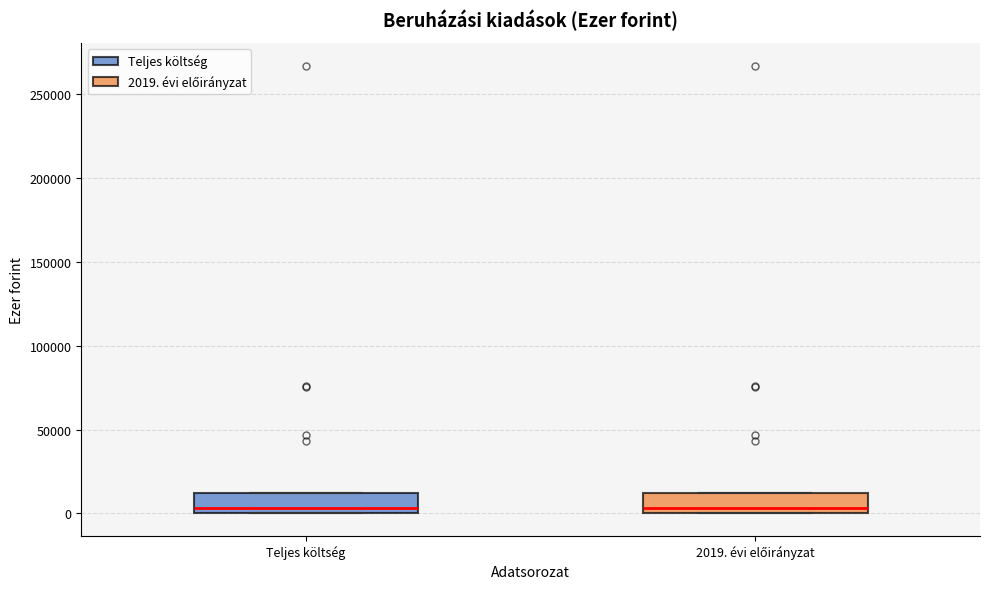

Reading left to right, transcribe this box plot: for each box, give where its median line is, the range the box spans, and where its two whiskers end, as read against the y-axis. The values are not printed on the chart, so give them approximately, as read against the axis.

Teljes költség: median 5000, box 0 to 10000, whiskers 0 to 10000
2019. évi előirányzat: median 5000, box 0 to 10000, whiskers 0 to 10000